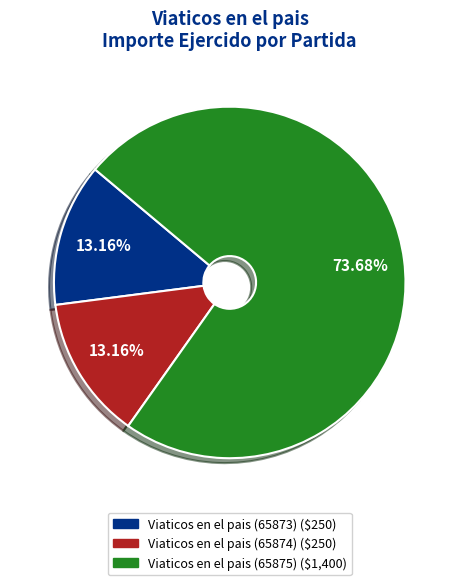

What is the majority slice?

Viaticos en el pais (65875)